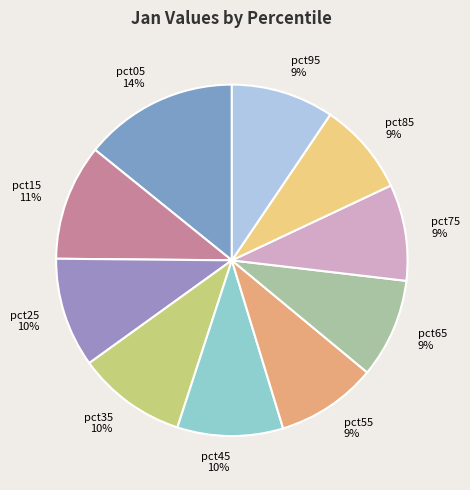

True or false: pct15 accounts for 4% of the total.

False